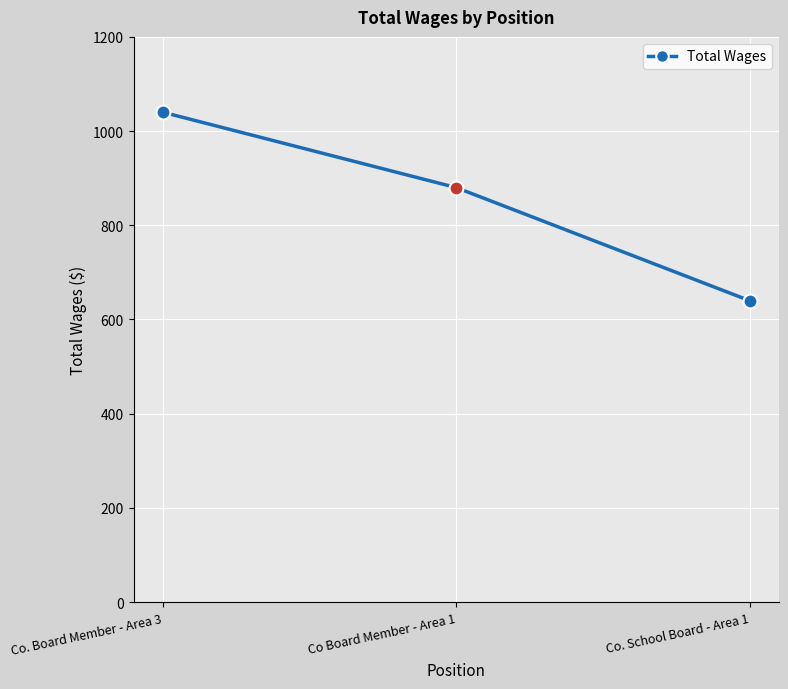

What is the smallest value displayed?

640